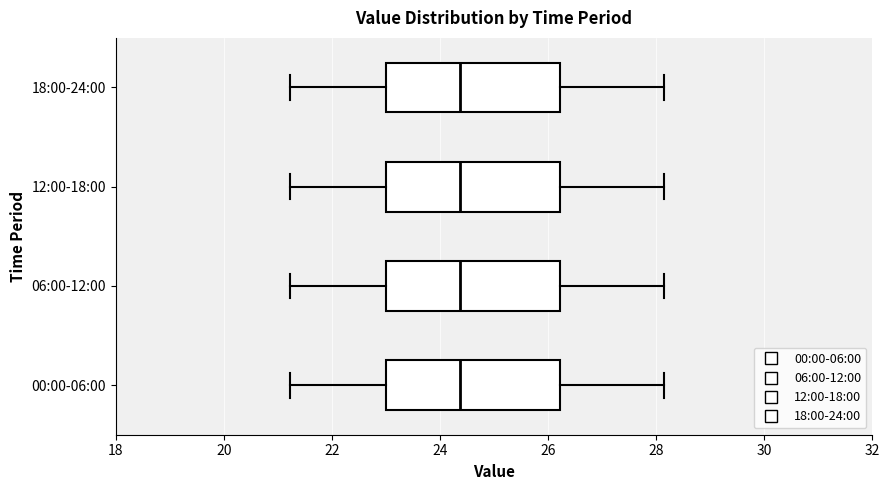

Where does the right whisker of the box for 18:00-24:00 end on the x-axis? The values are not printed on the chart, so give them approximately, as read against the axis.

28.2